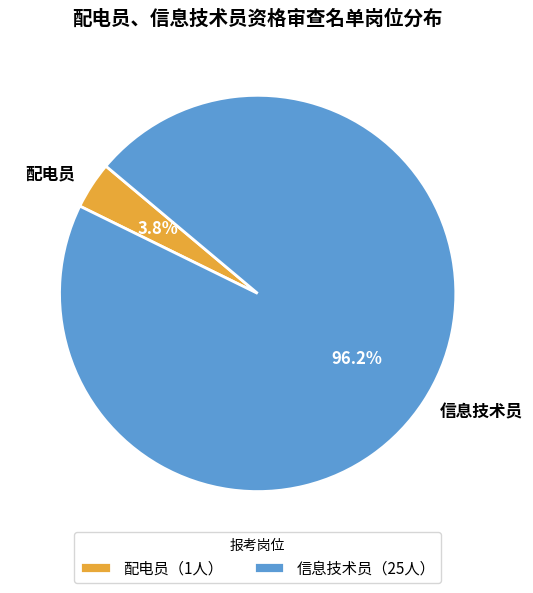

What portion of the pie excludes 信息技术员?

3.8%